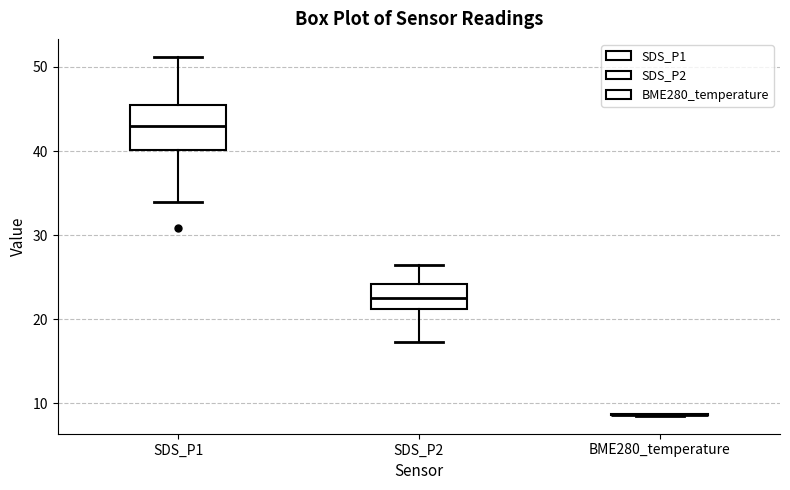

Reading left to right, read every box against the y-axis: the position of its median line, the range the box covers, and the ends of its whiskers. The values are not printed on the chart, so give them approximately, as read against the axis.

SDS_P1: median 43, box 40 to 45, whiskers 34 to 51
SDS_P2: median 22, box 21 to 24, whiskers 17 to 26
BME280_temperature: box collapsed to a line at 9, whiskers 9 to 9